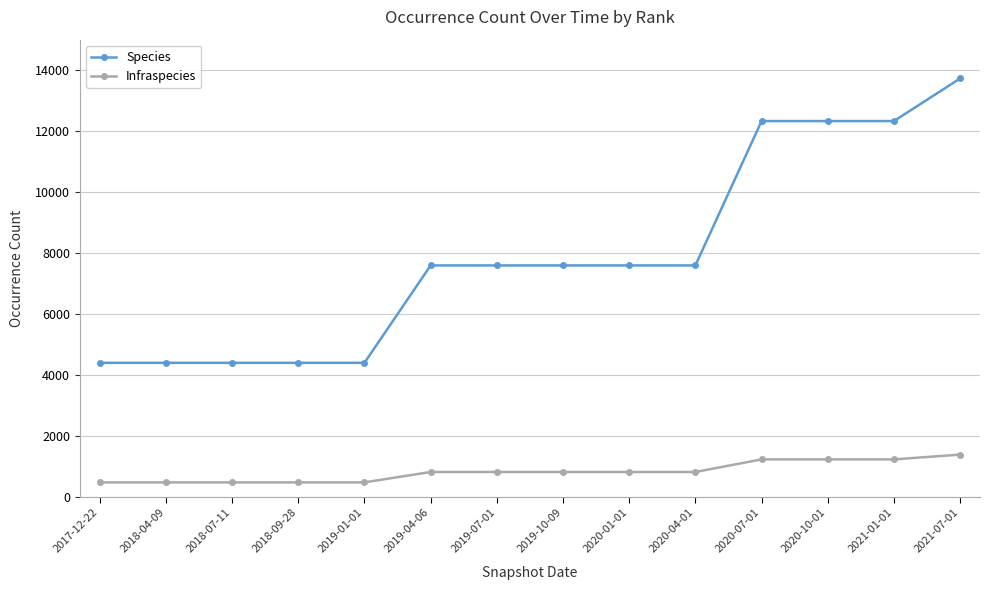

How many data points in Infraspecies are less than 818?

5